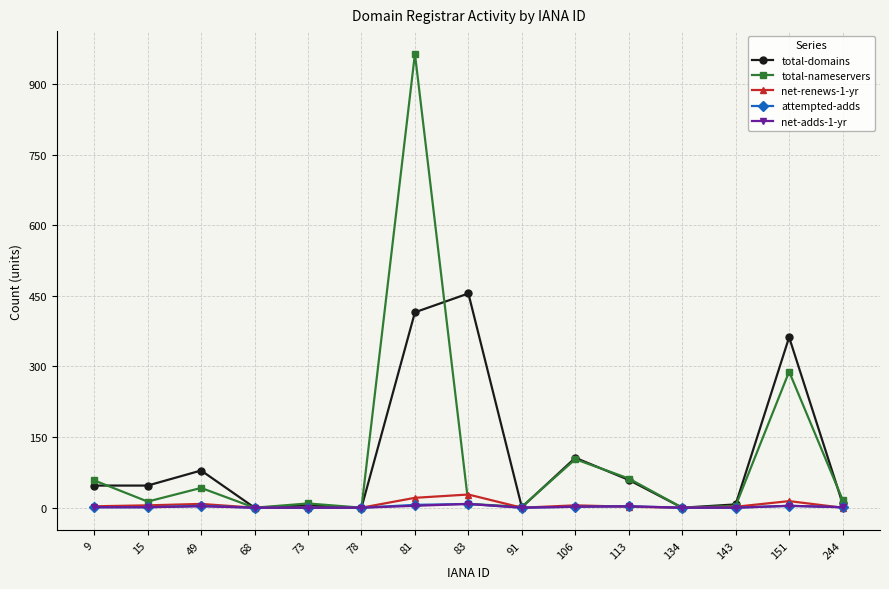

How many categories are shown in the chart?

15